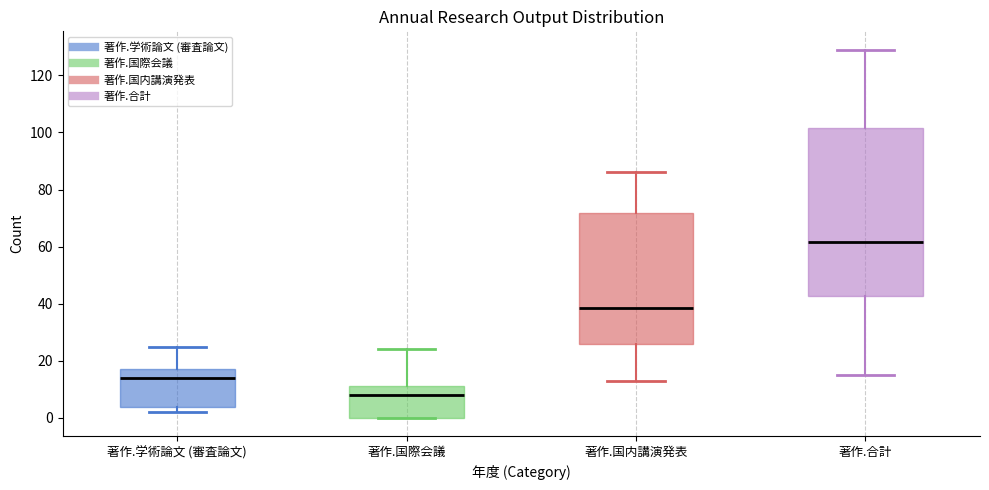

Which box is the tallest, from its lower edge to its upper edge?

著作.合計